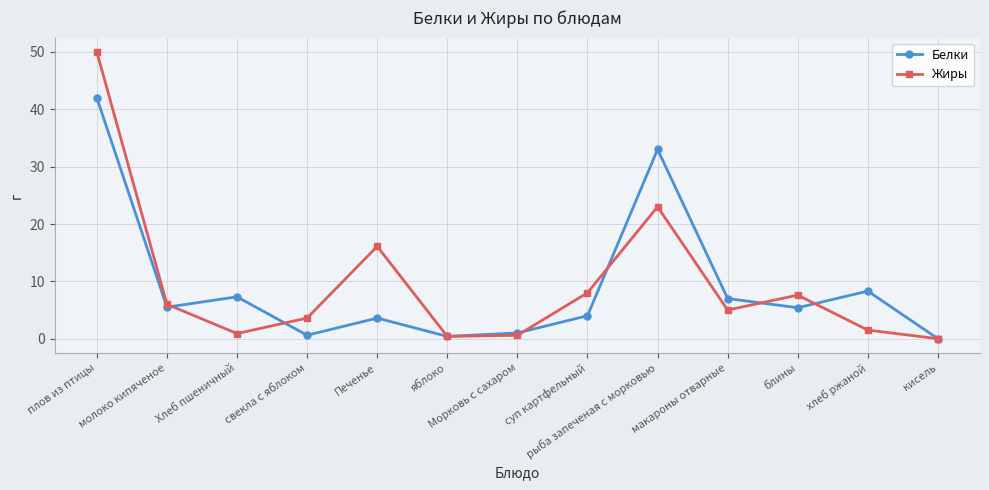

What is the sum of all Белки values?

118.1